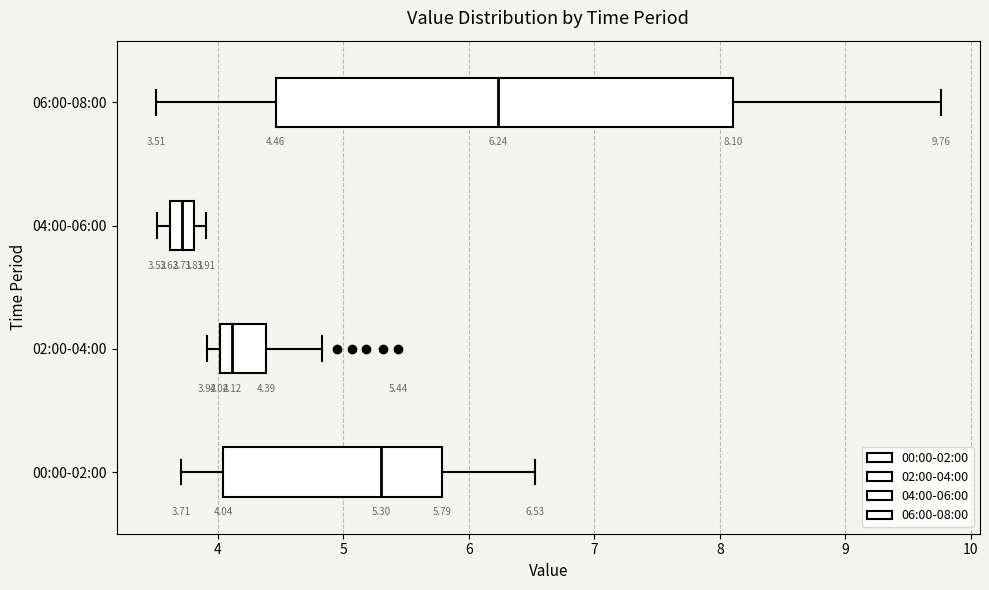

Comparing the boxes themselves (not the whiskers), which one is the widest?

06:00-08:00